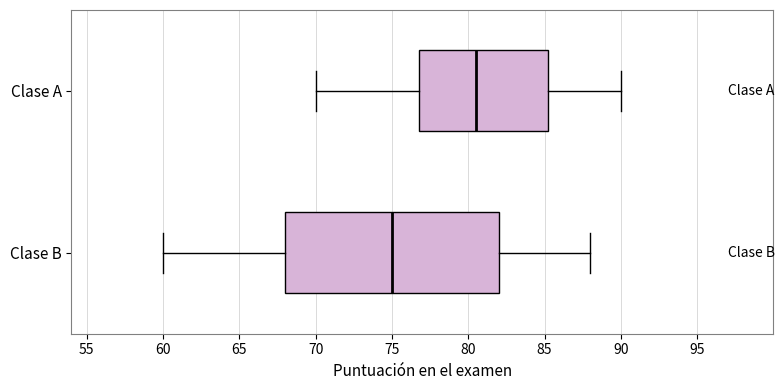

Where does the right whisker of the box for Clase B end on the x-axis? The values are not printed on the chart, so give them approximately, as read against the axis.

88.0